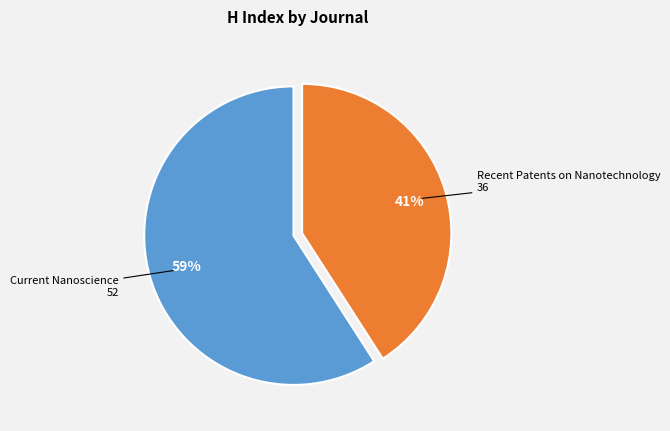

Does Current Nanoscience represent more than half of the total?

Yes